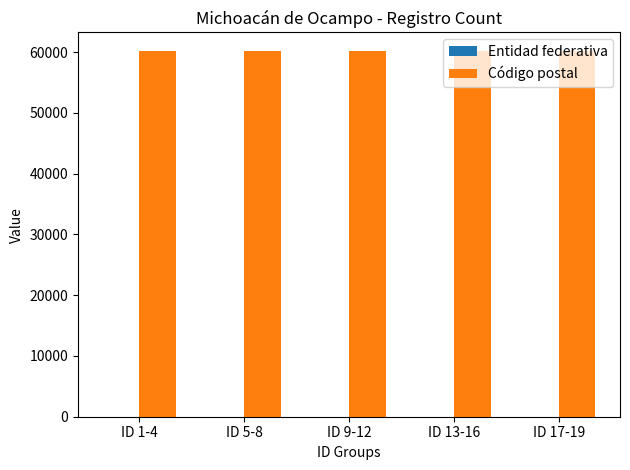

True or false: Código postal has a value of 24672 at ID 5-8.

False